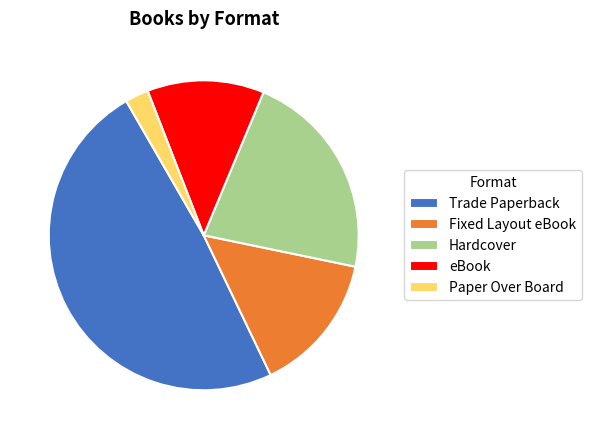

How many segments does this pie chart have?

5